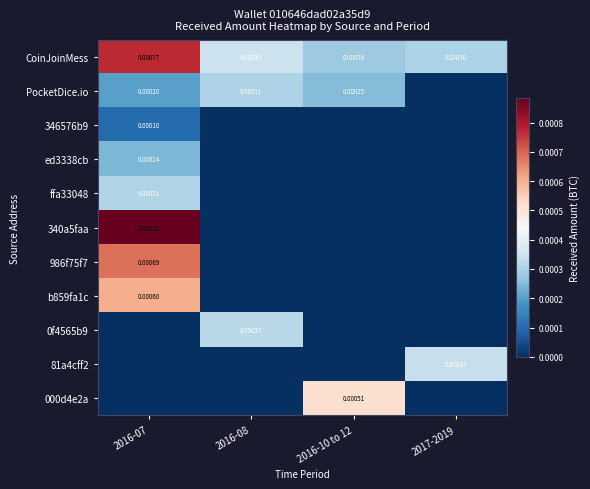

Between 2016-08 and 2016-07, which is larger?

2016-07